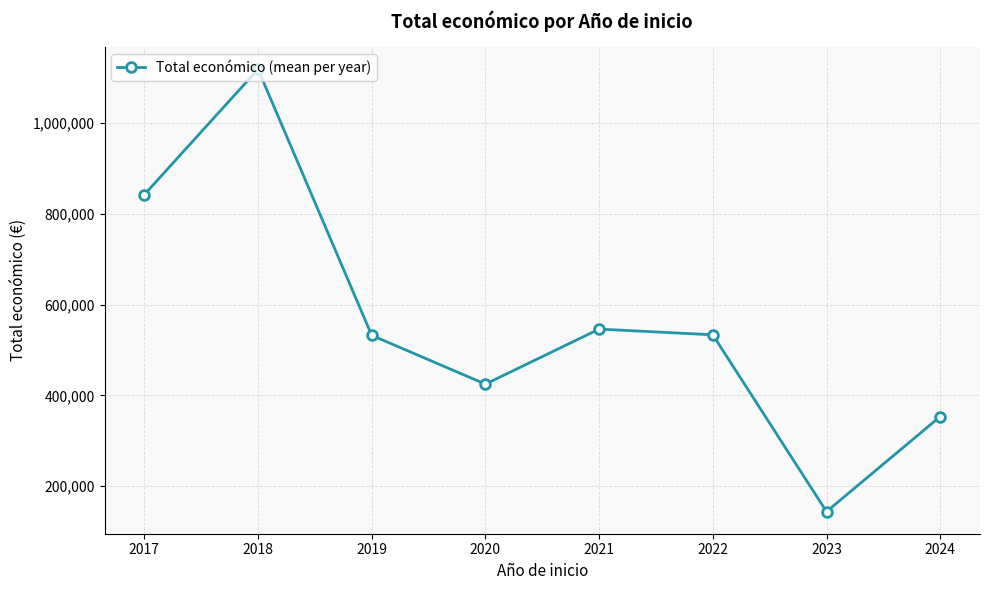

The chart shows a value of 712814.0 at 2019. True or false?

False